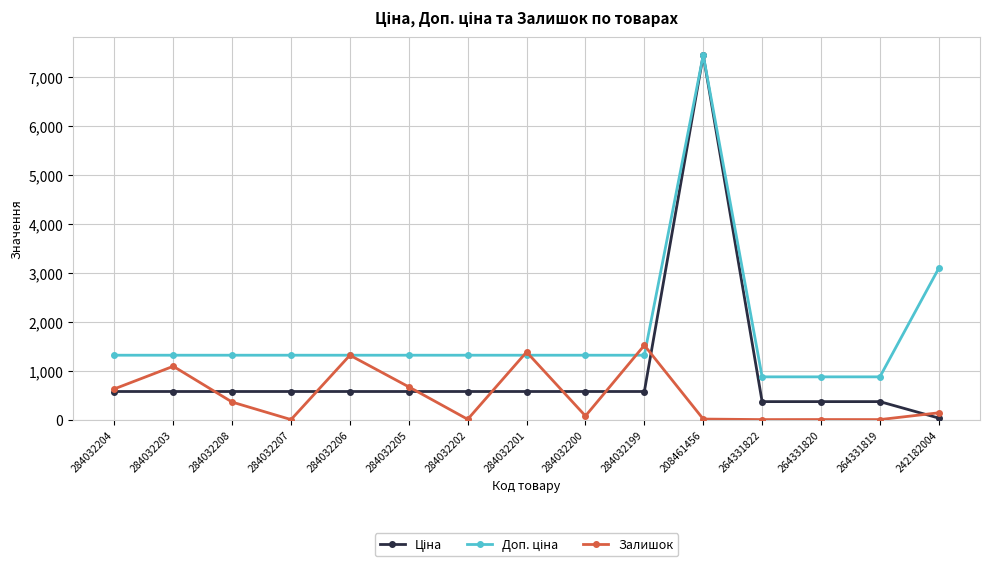

True or false: Залишок has more than 2 interior local peaks.

True